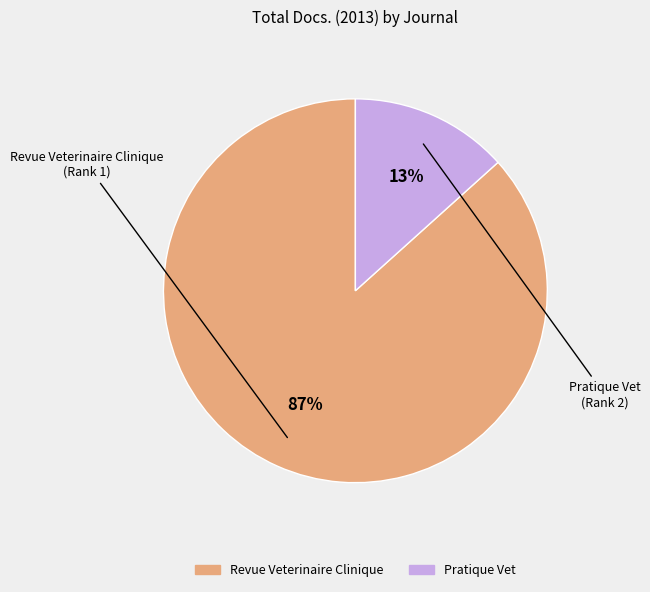

To the nearest percent, what is the average slice percentage?

50%